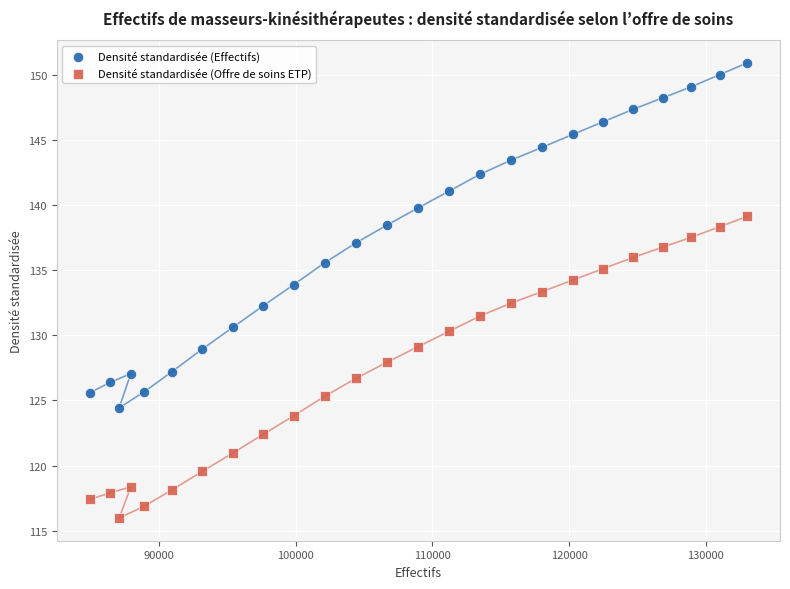

Across all data points, what is the range of Y values (max minus min)?

34.9